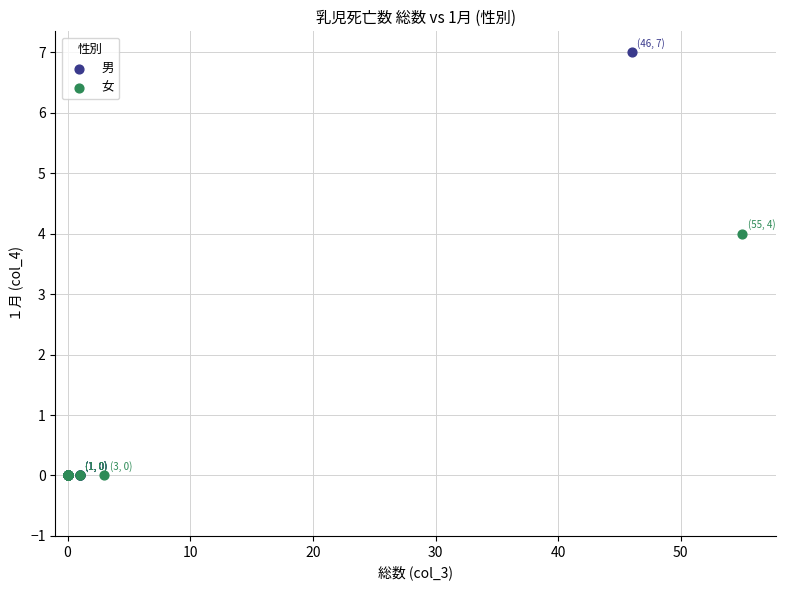

Which series contains the highest Y value?

男